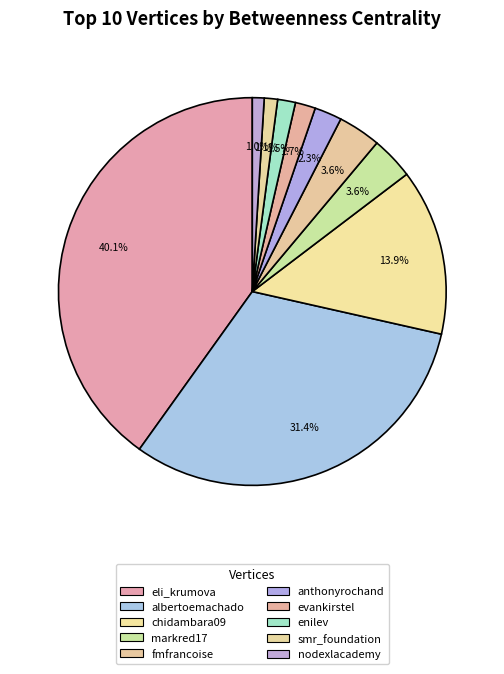

How many slices are in this pie chart?

10